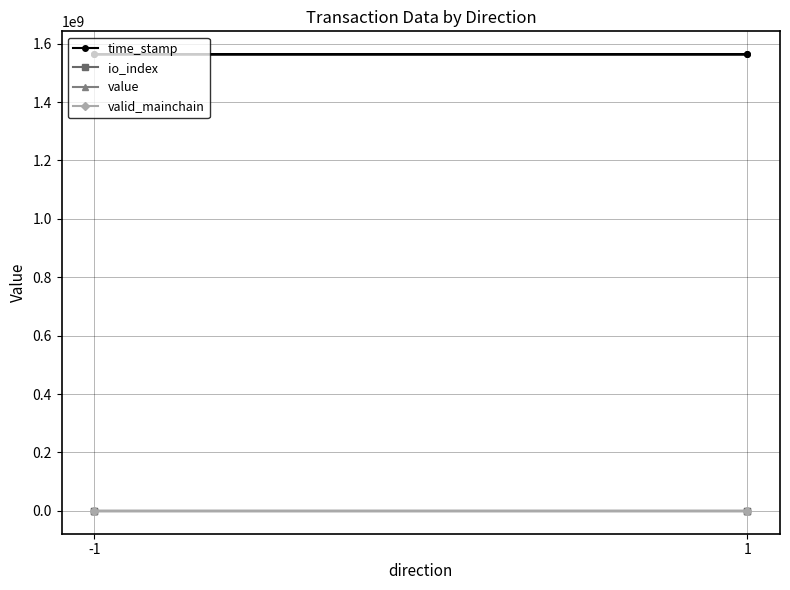

True or false: io_index and time_stamp intersect in this chart.

False